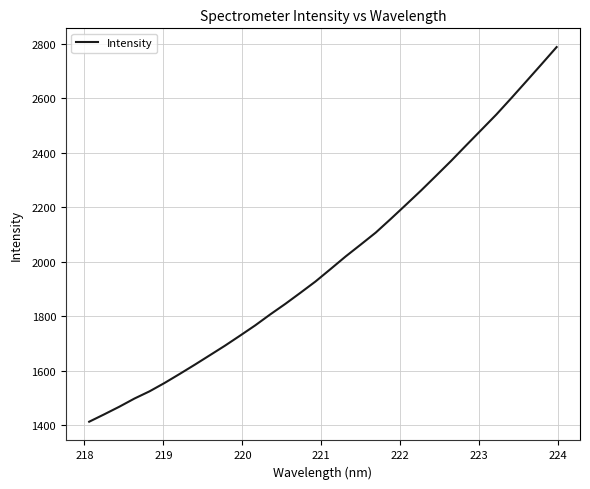

What is the difference between the maximum and minimum values?

1375.4